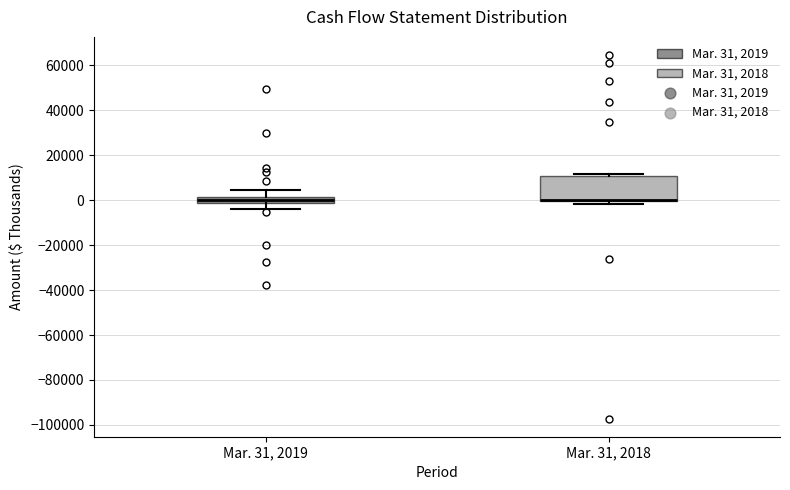

Where does the lower whisker of the box for Mar. 31, 2019 end on the y-axis? The values are not printed on the chart, so give them approximately, as read against the axis.

-4000